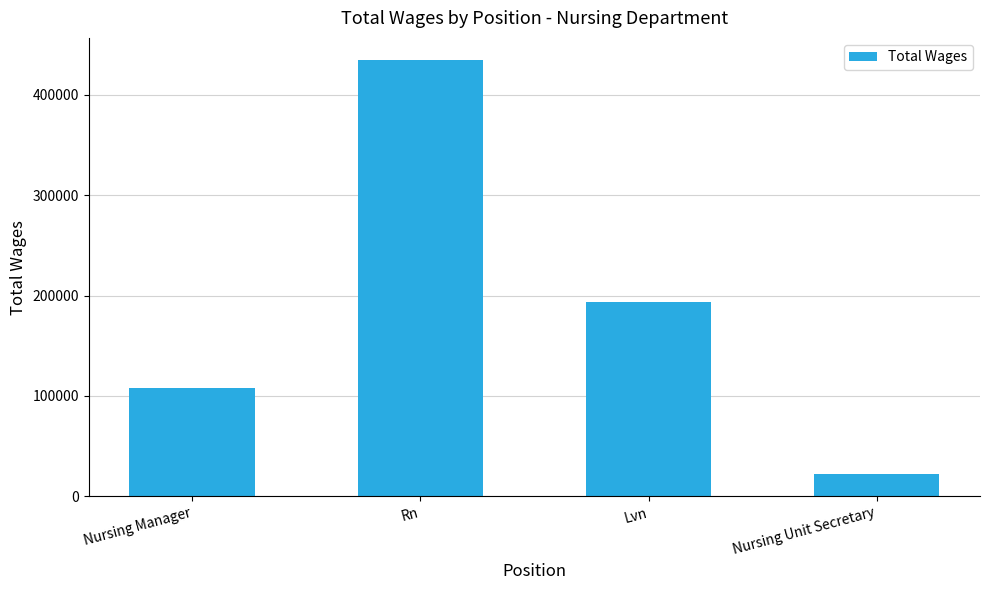

Which has a higher value, Lvn or Rn?

Rn